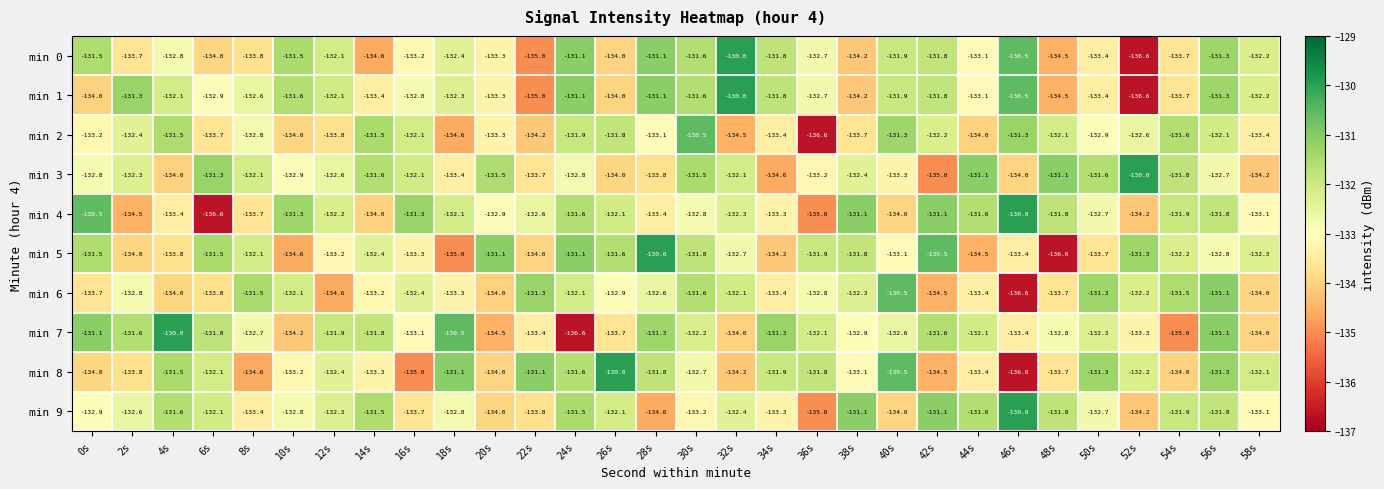

What is the difference between the second highest and minimum values in the min 6 series?

5.5